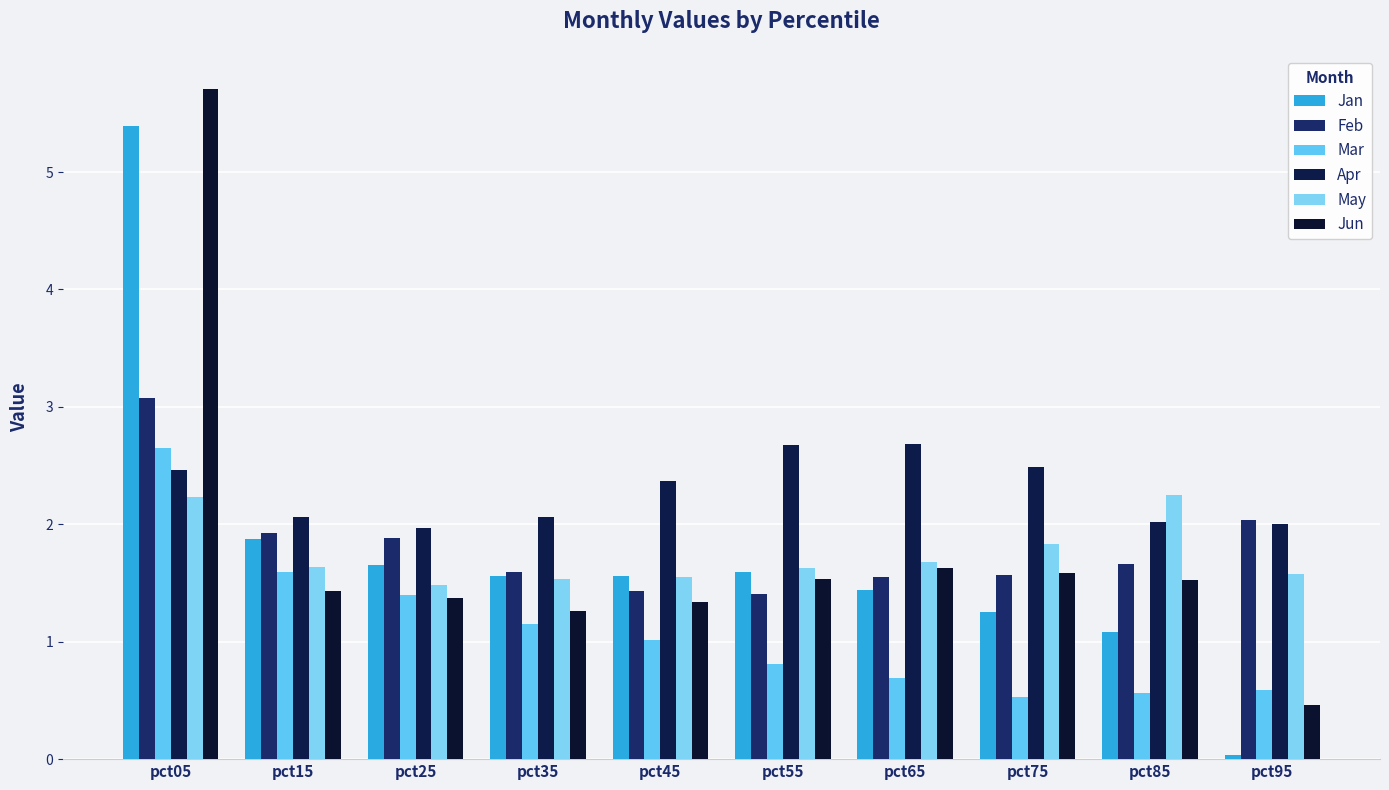

At which label is Feb closest to 2?

pct95